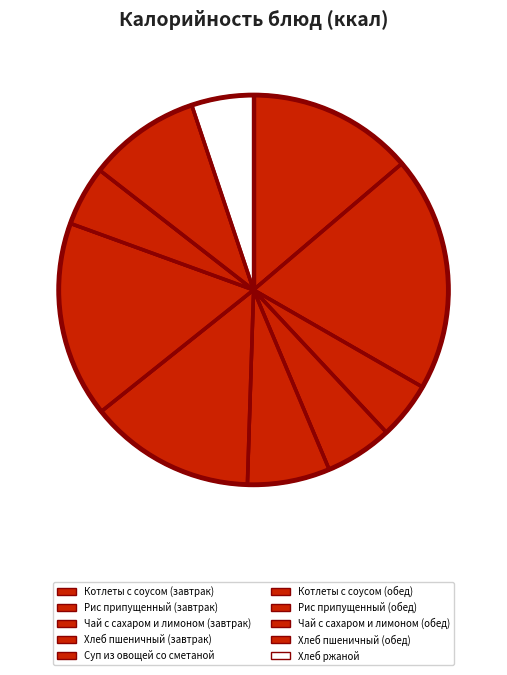

Approximately how many times larger is the value at Хлеб пшеничный (обед) compared to Чай с сахаром и лимоном (завтрак)?

2.0